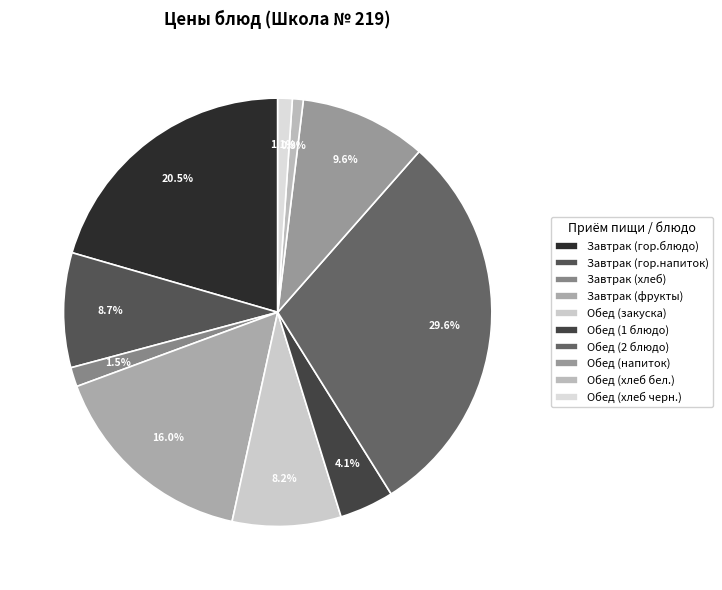

The Обед (хлеб бел.) slice represents 11% of the pie. True or false?

False